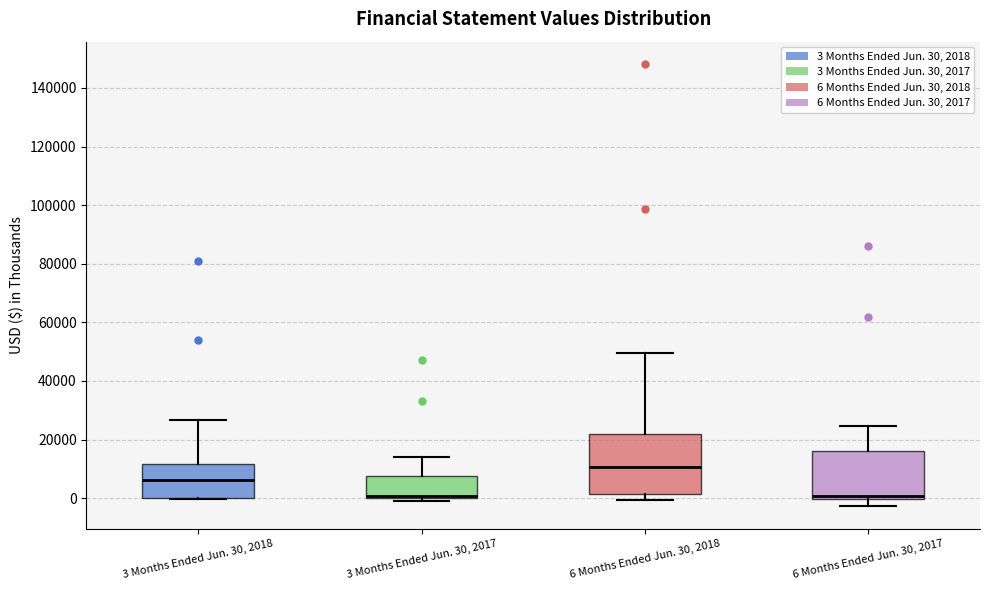

Where is the lower edge of the box for 3 Months Ended Jun. 30, 2017 on the y-axis? The values are not printed on the chart, so give them approximately, as read against the axis.

0